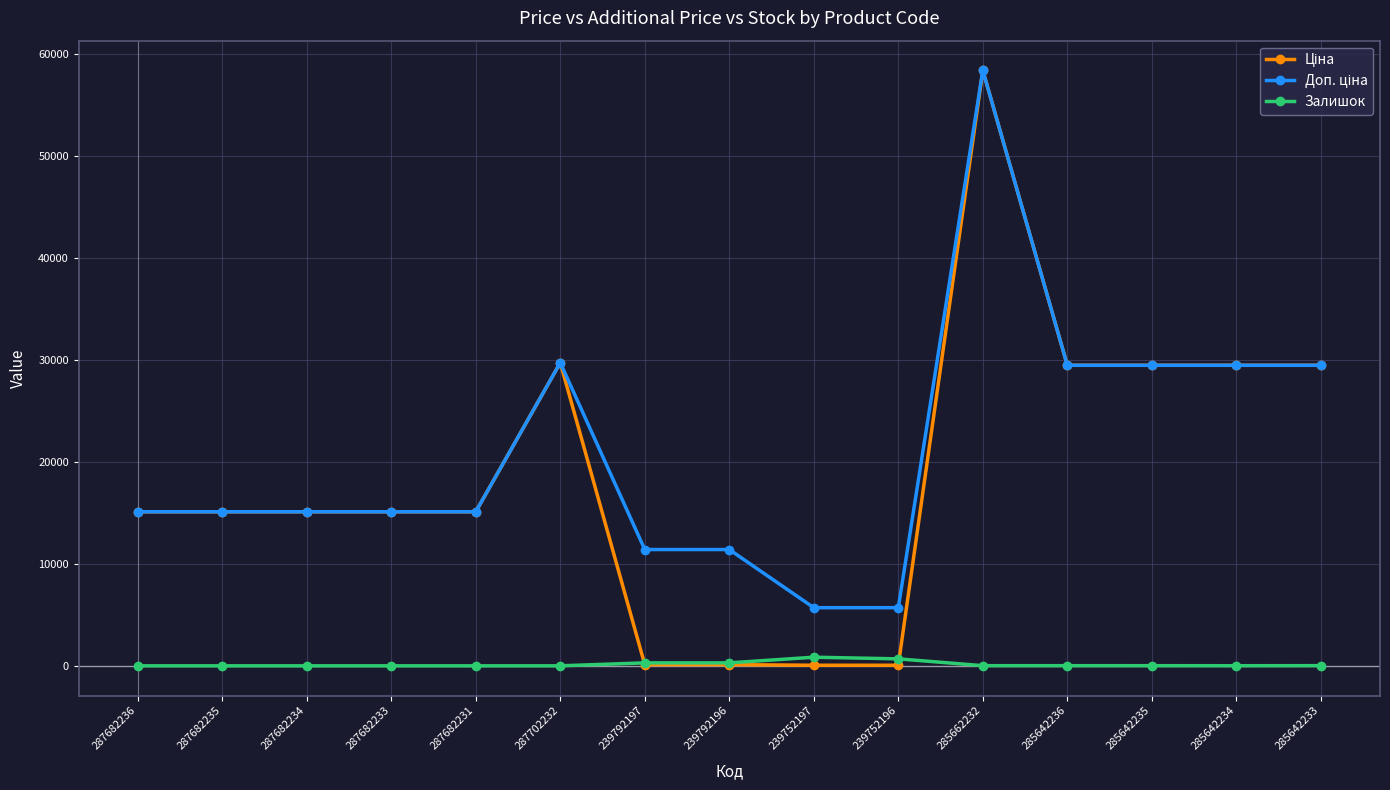

At which category is the sum across all series the highest?

285662232